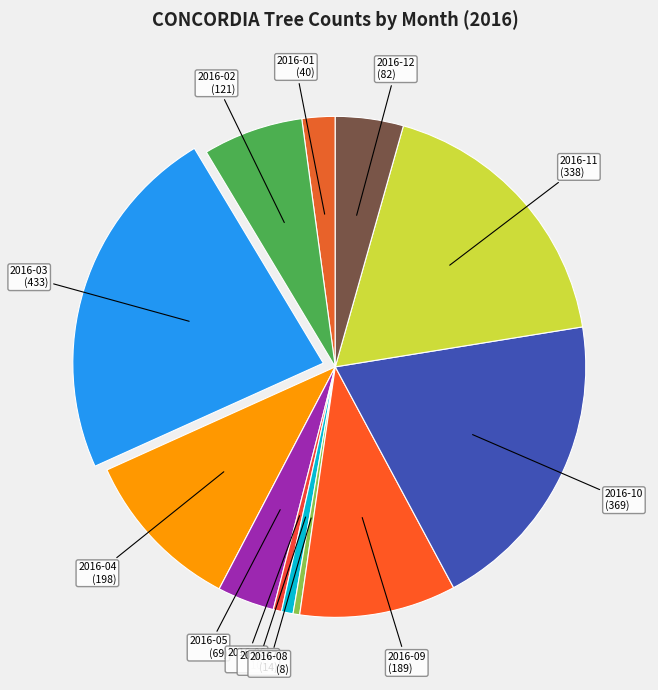

How many segments does this pie chart have?

12